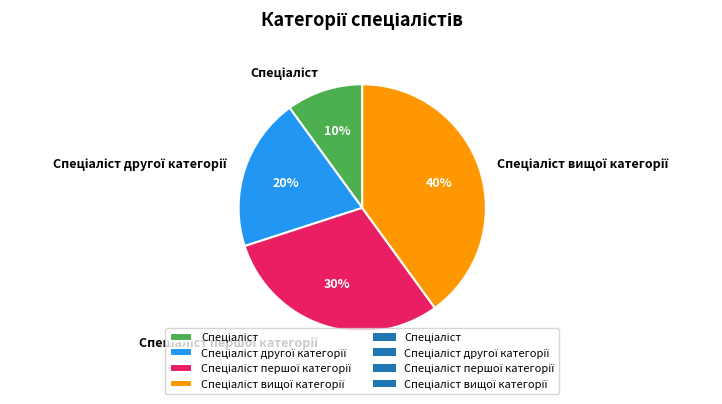

To the nearest percent, what is the average slice percentage?

25%